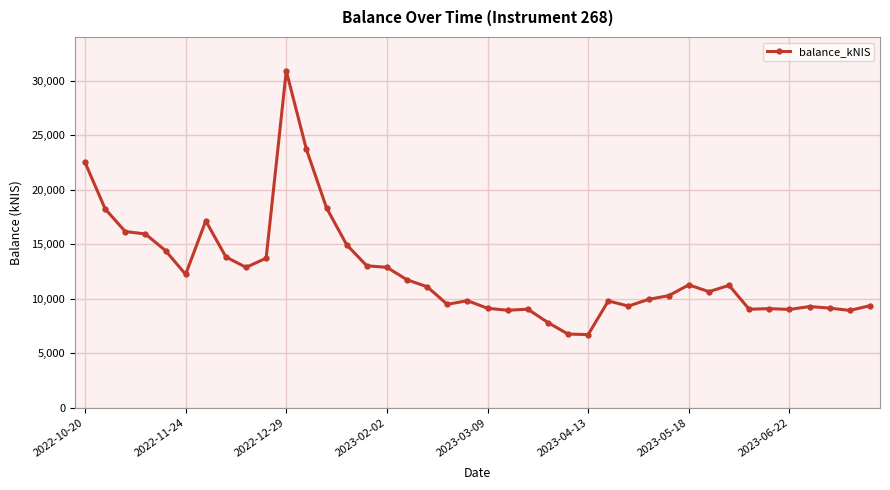

True or false: the data has more than 0 interior local peaks.

True